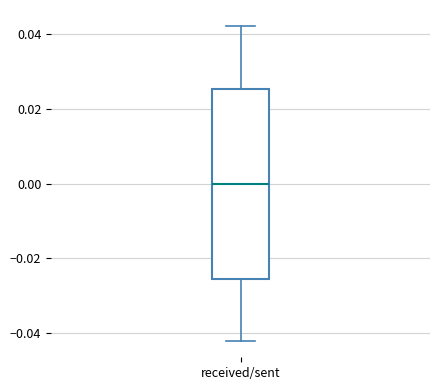

Transcribe this box plot: give where the median line is, the range the box spans, and where the two whiskers end, as read against the y-axis. The values are not printed on the chart, so give them approximately, as read against the axis.

median 0.000, box -0.026 to 0.026, whiskers -0.042 to 0.042